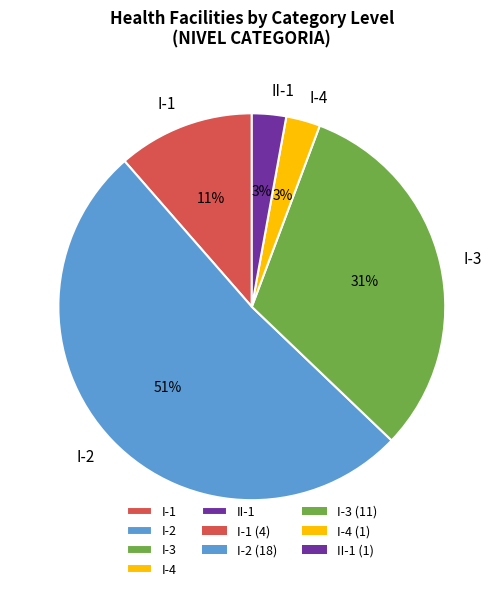

True or false: I-2 accounts for 18% of the total.

False